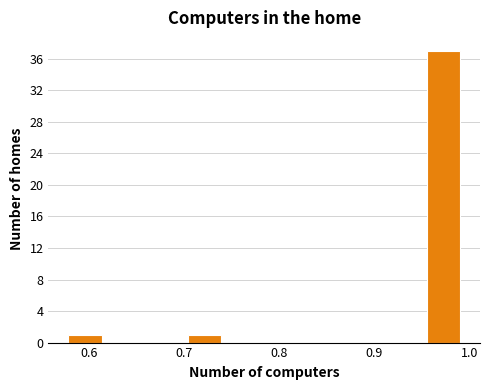

Over which range of the x-axis is the bar tallest?

0.95 to 1.00